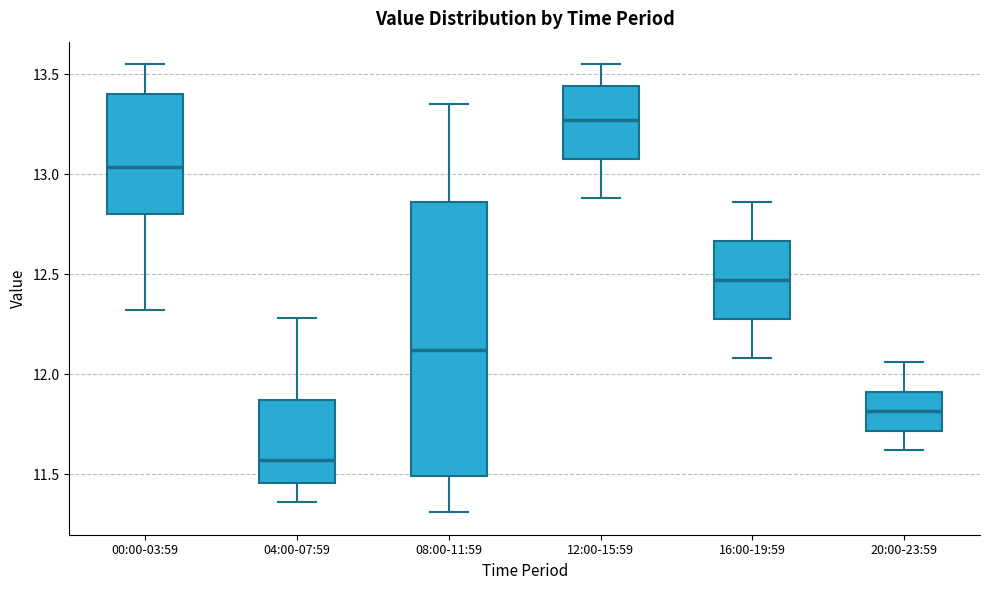

Comparing the boxes themselves (not the whiskers), which one is the tallest?

08:00-11:59